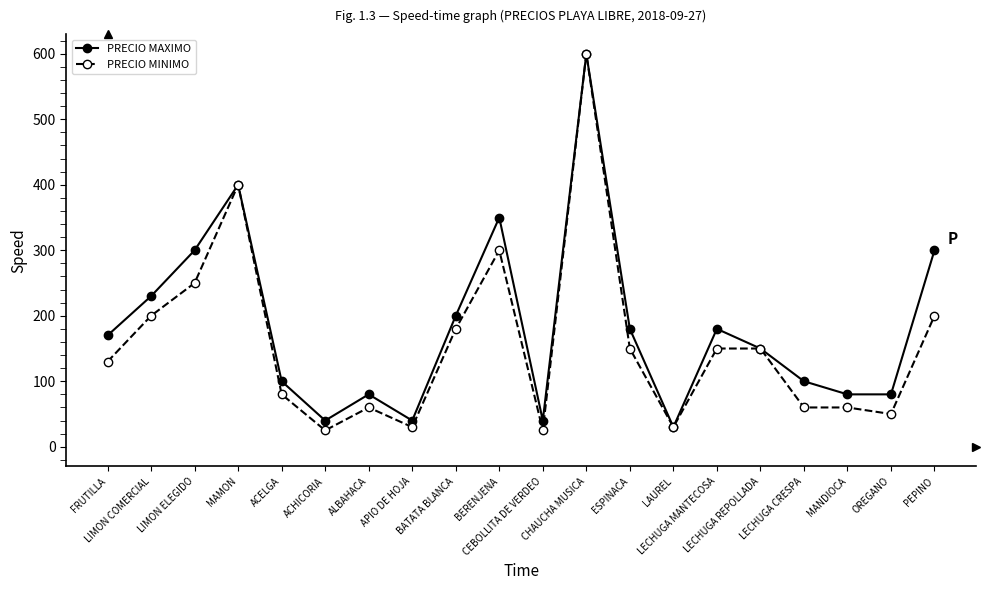

Which series has the largest range (max minus min)?

PRECIO MINIMO